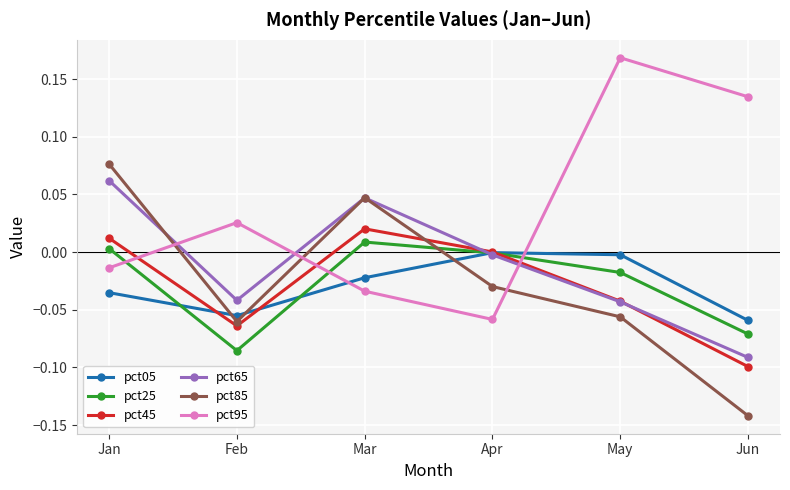

Between which two adjacent categories do pct85 and pct95 first intersect?

Jan and Feb